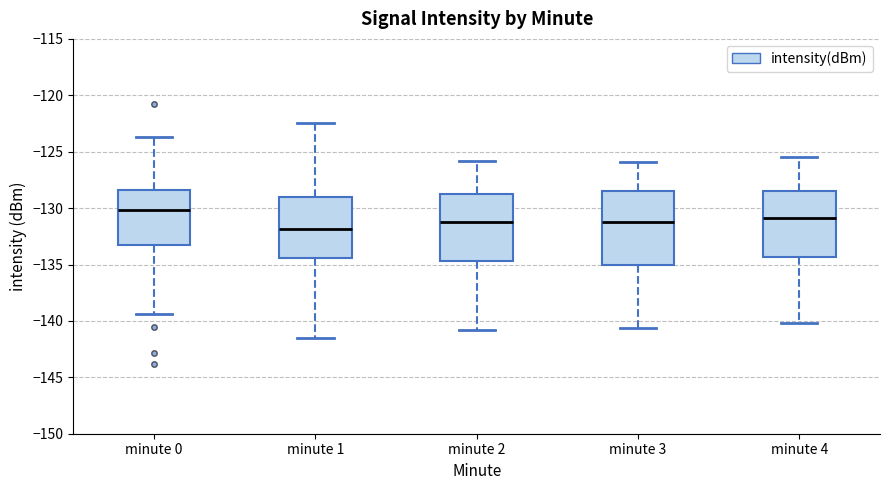

Comparing the boxes themselves (not the whiskers), which one is the tallest?

minute 3